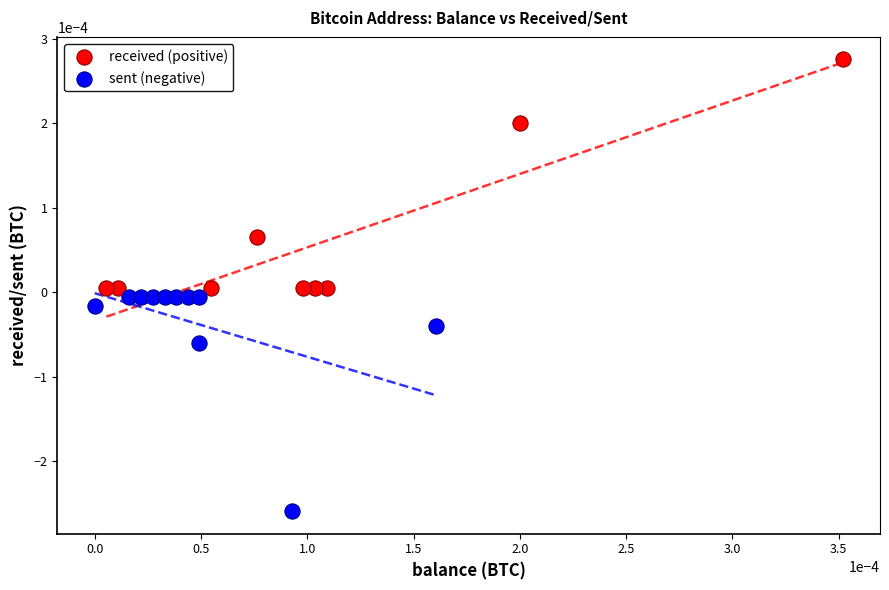

Which series reaches the maximum Y coordinate?

received (positive)